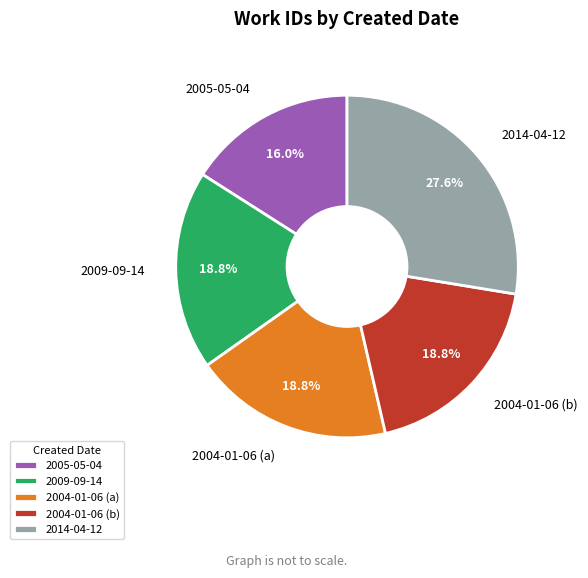

Is it true that 2004-01-06 (a) is 25% of the pie?

False